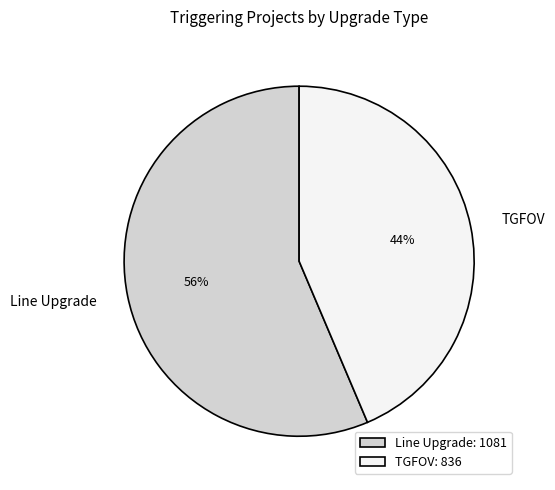

True or false: TGFOV accounts for 33% of the total.

False